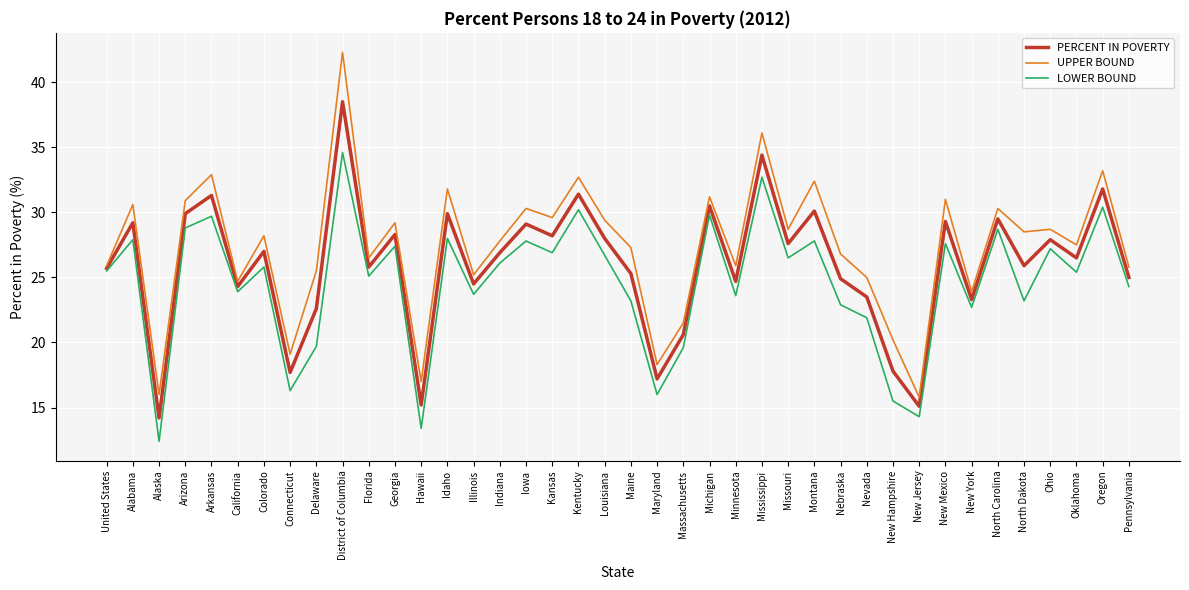

What is the difference between the UPPER BOUND values at Kansas and Idaho?

2.2